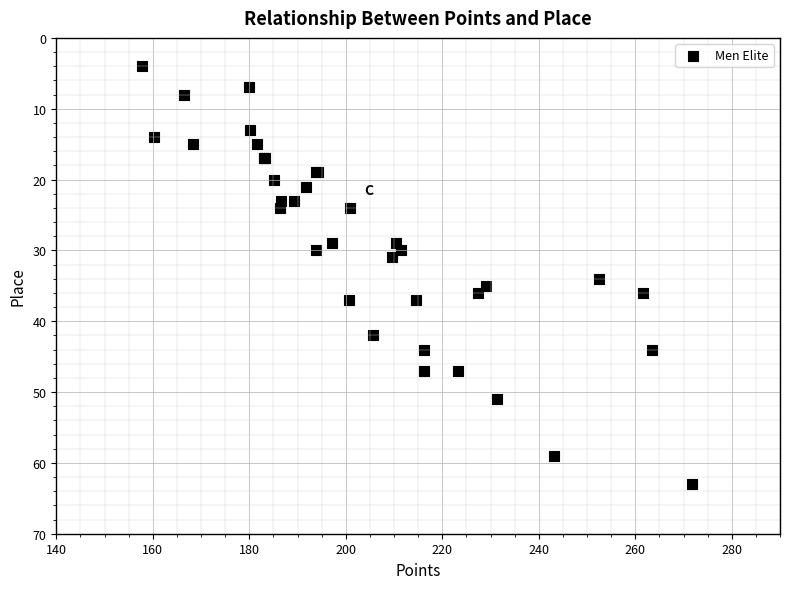

What Y value in the scatter plot is closest to 33?

34